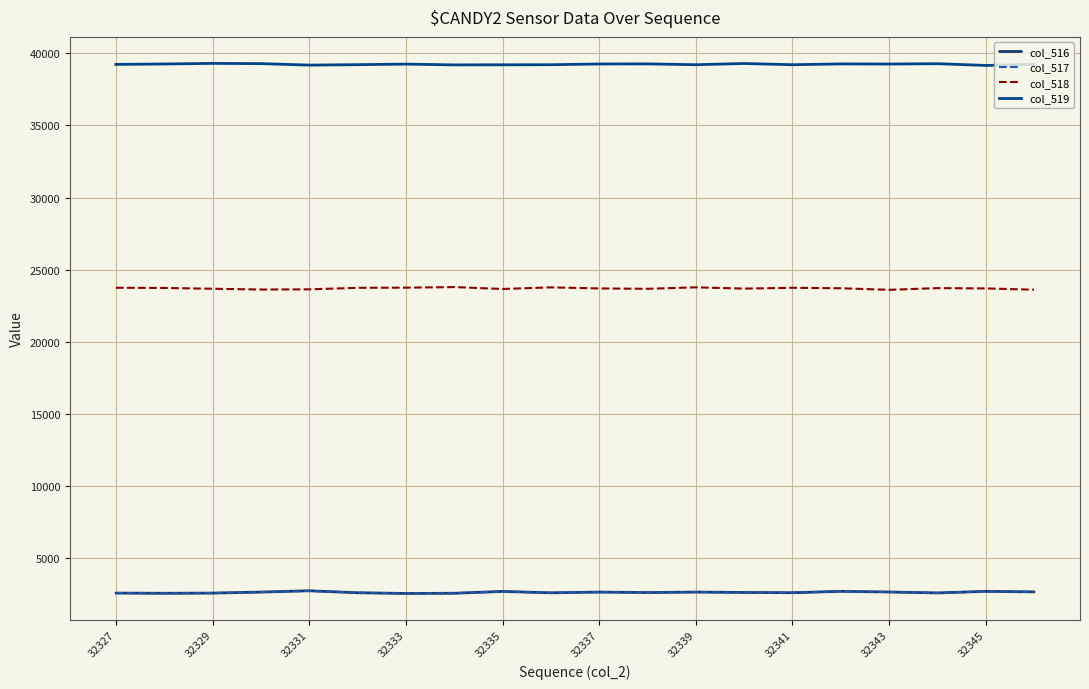

True or false: col_518 and col_517 intersect in this chart.

False